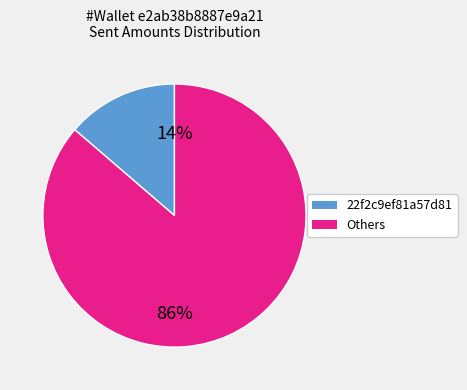

Does any single category account for the majority?

Yes